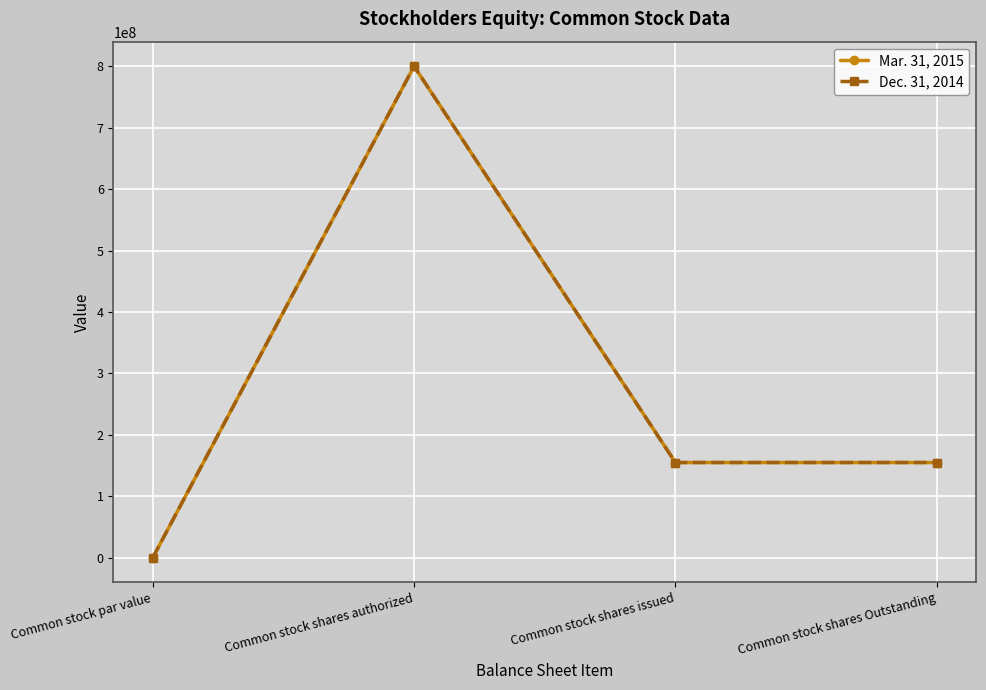

What is the label of the 3rd point from the left?

Common stock shares issued